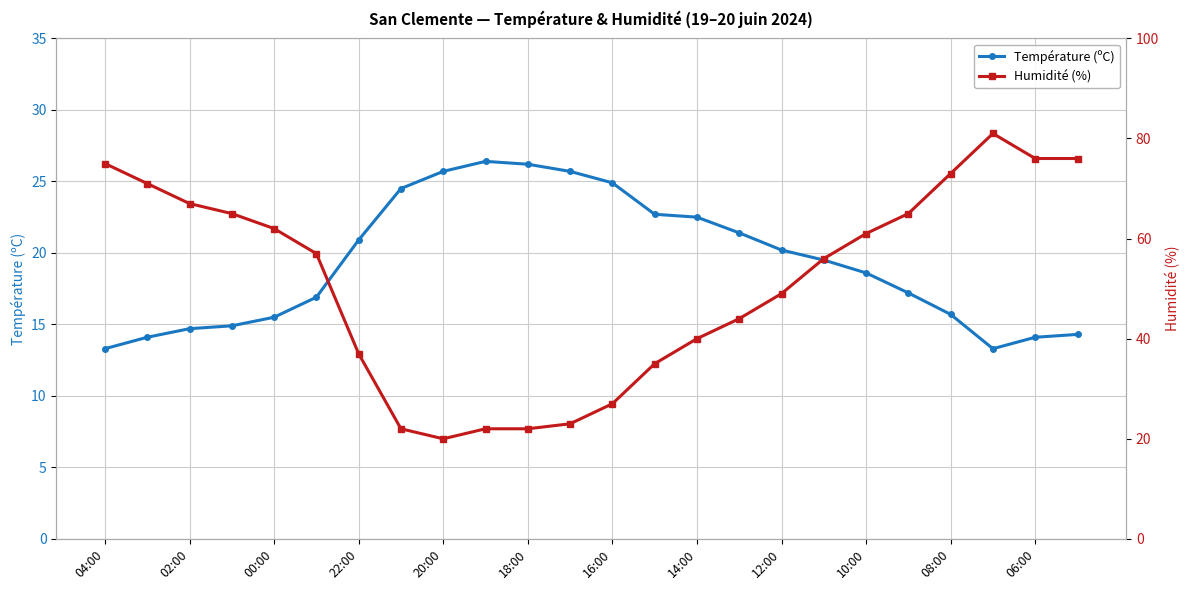

What is the smallest value displayed?

13.3